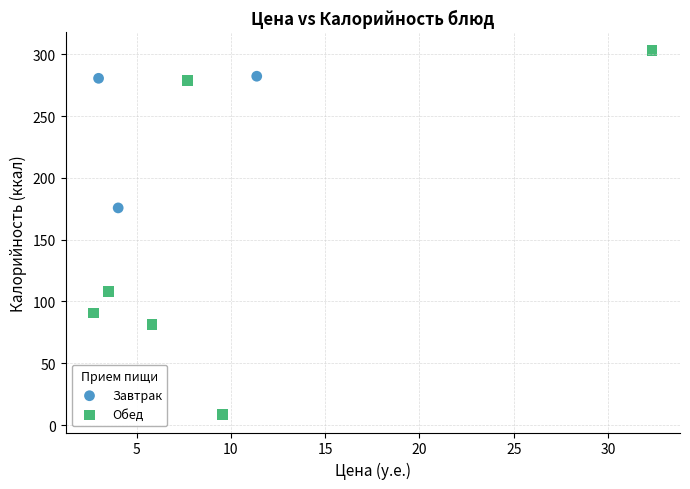

Which series contains the highest Y value?

Обед